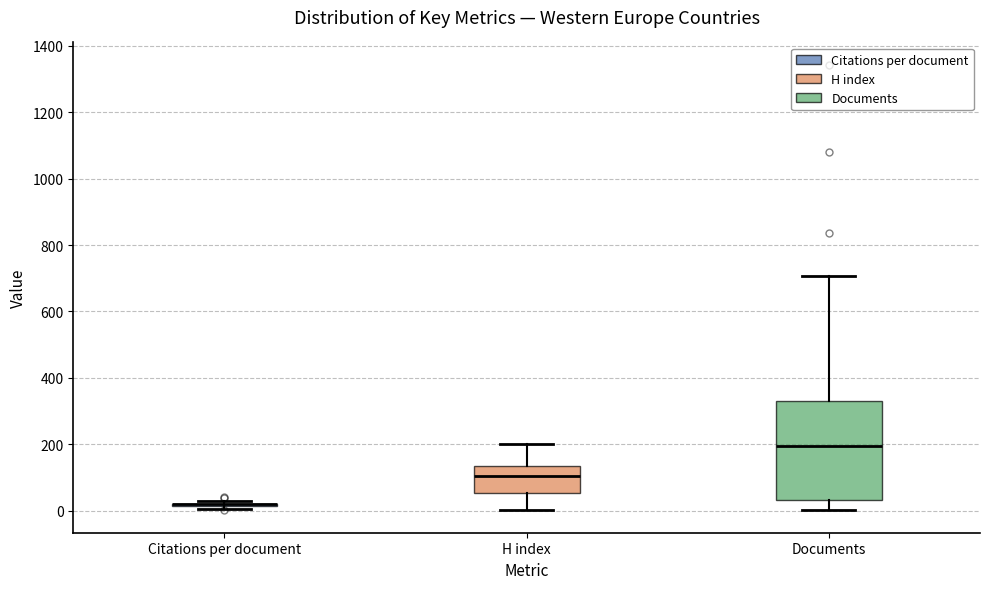

Reading left to right, transcribe this box plot: for each box, give where its median line is, the range the box spans, and where its two whiskers end, as read against the y-axis. The values are not printed on the chart, so give them approximately, as read against the axis.

Citations per document: box collapsed to a line at 20, whiskers 0 to 20
H index: median 100, box 60 to 140, whiskers 0 to 200
Documents: median 200, box 40 to 340, whiskers 0 to 700